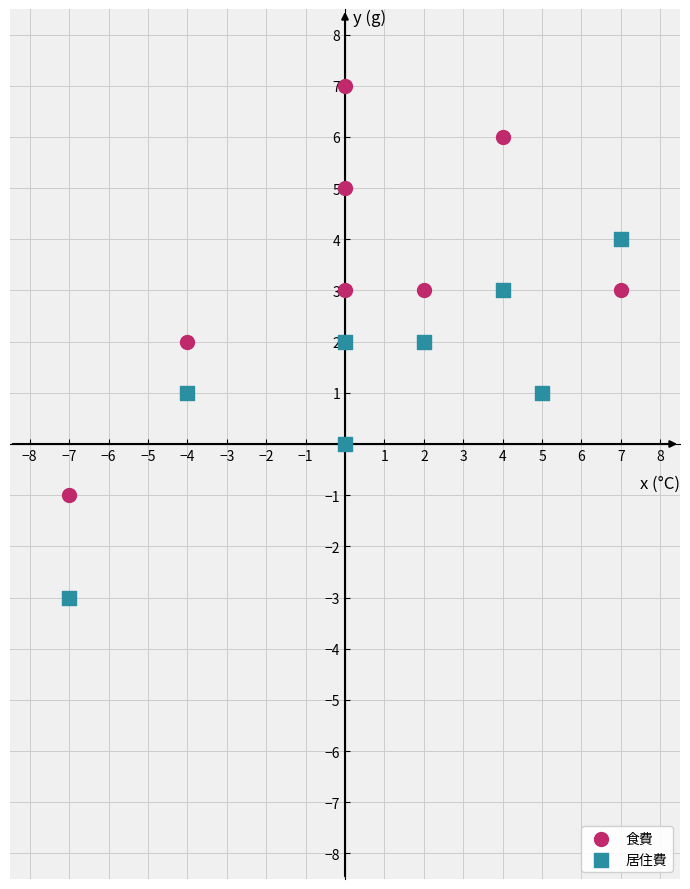

Which series has the largest Y range (max minus min)?

食費